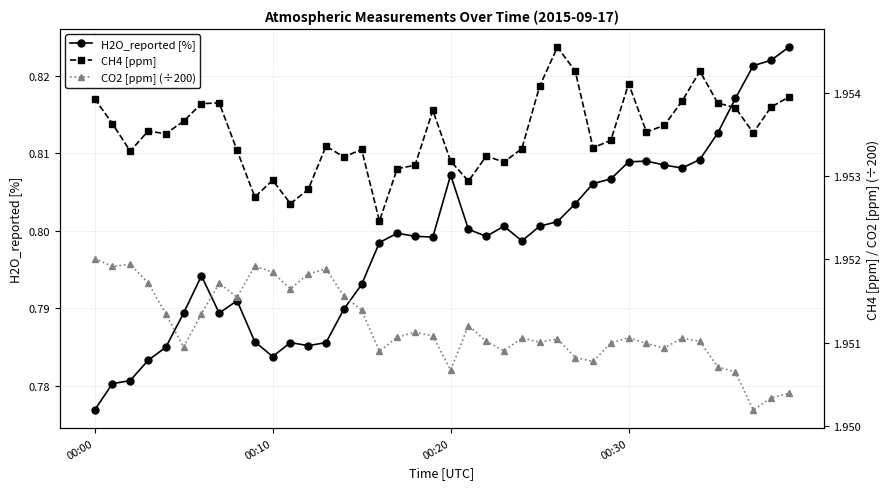

Count the CH4 [ppm] values in the range 1 to 2.

40